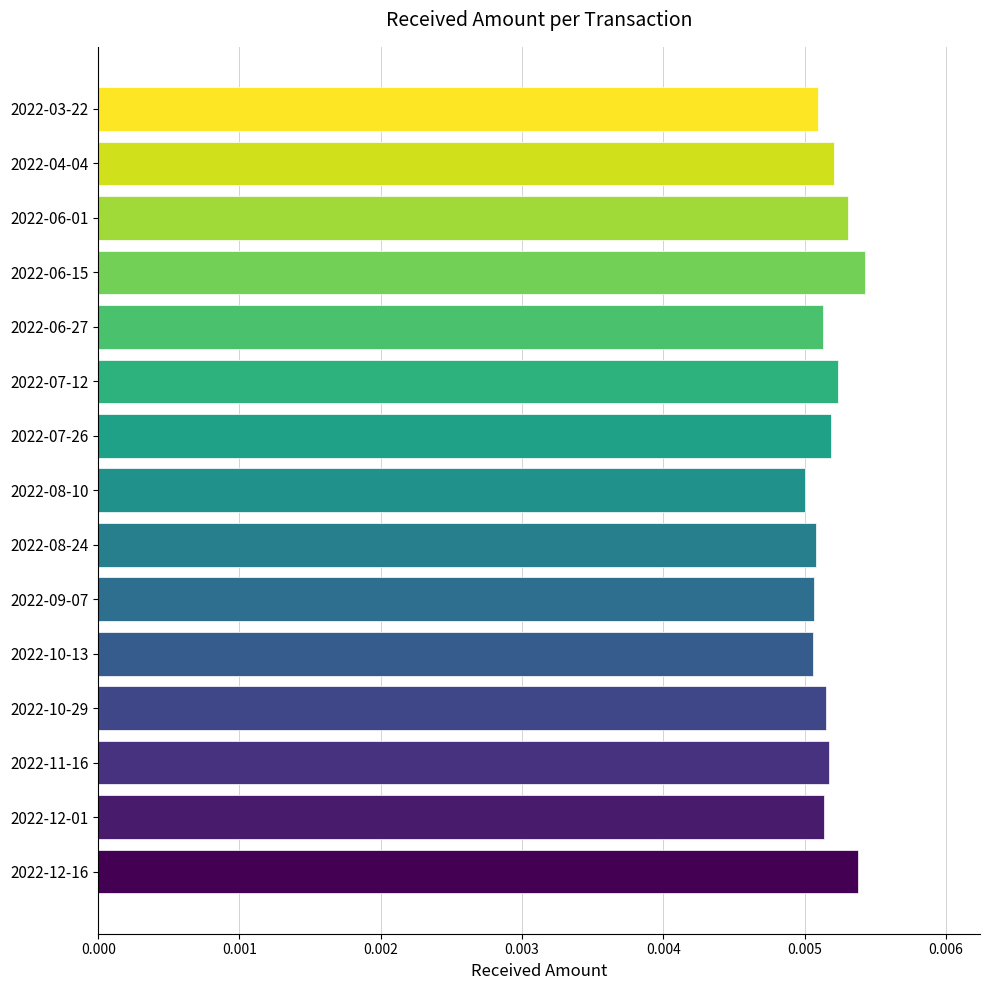

Between 2022-06-15 and 2022-08-10, which is larger?

2022-06-15